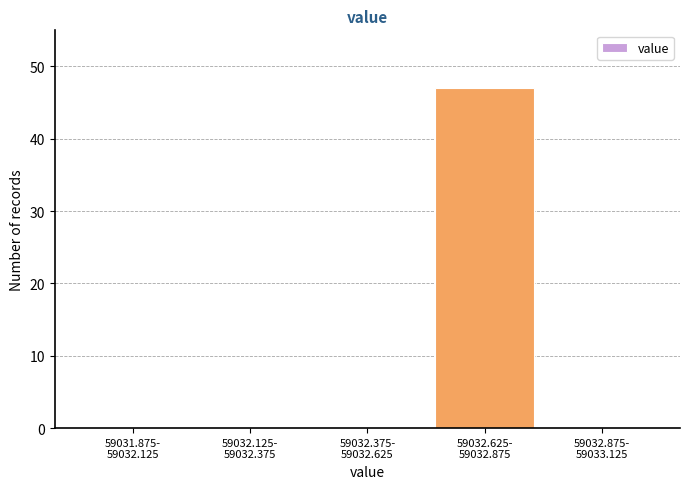

What is the sum of all values?

47